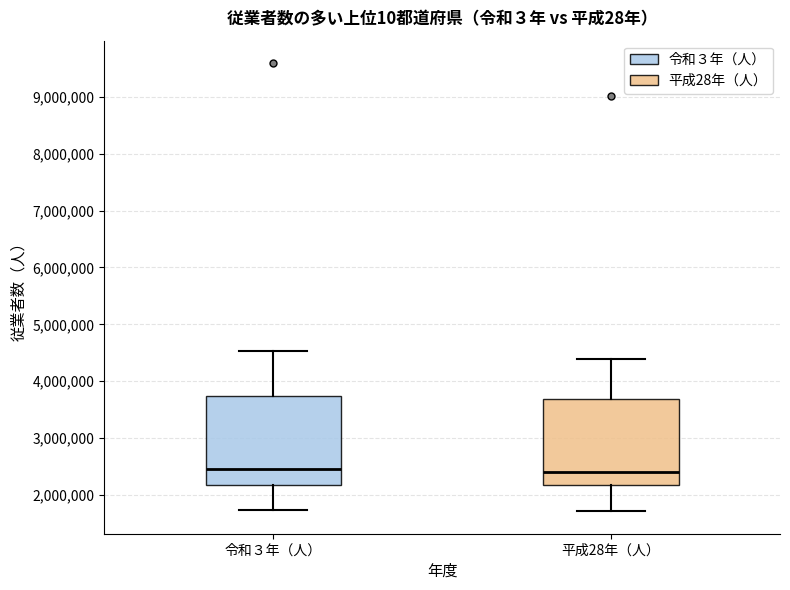

Where is the upper edge of the box for 平成28年（人） on the y-axis? The values are not printed on the chart, so give them approximately, as read against the axis.

3700000